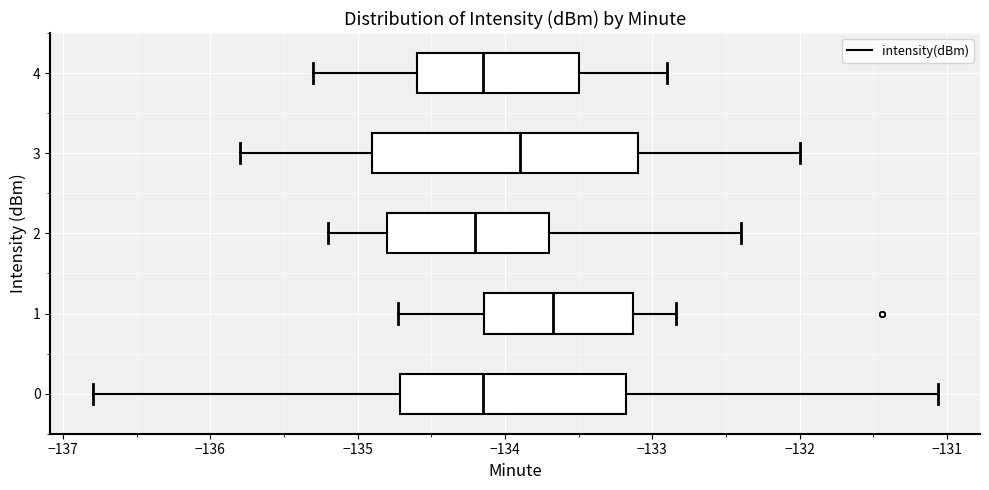

Which box has the furthest to the right median line?

1